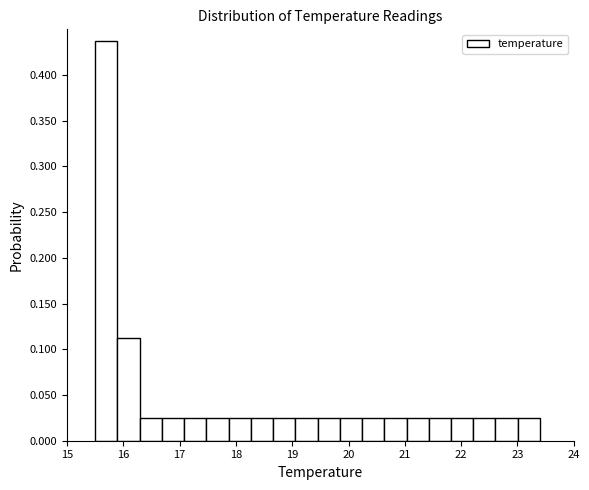

Read against the x-axis, roughly where is the centre of the tallest bar?

15.7